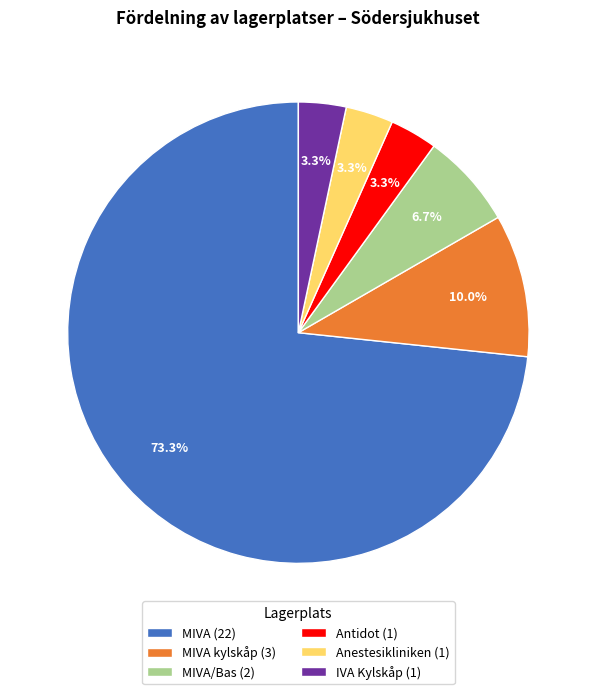

To the nearest percent, what is the average slice percentage?

17%